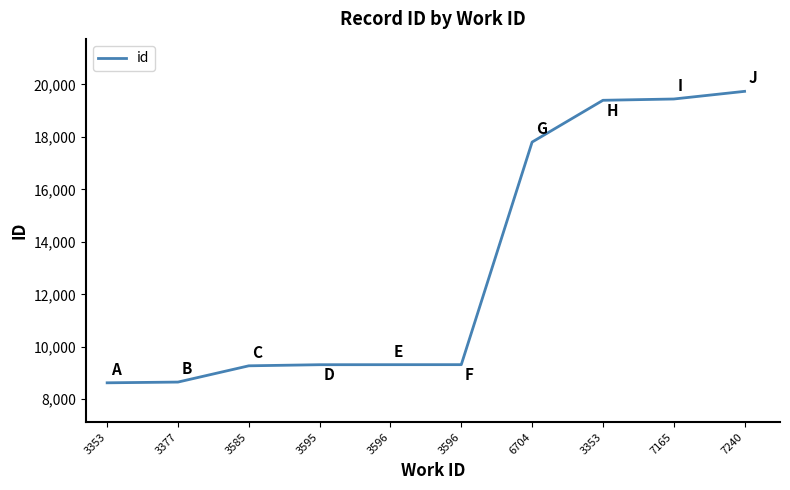

At which label is the value closest to 14182?

6704